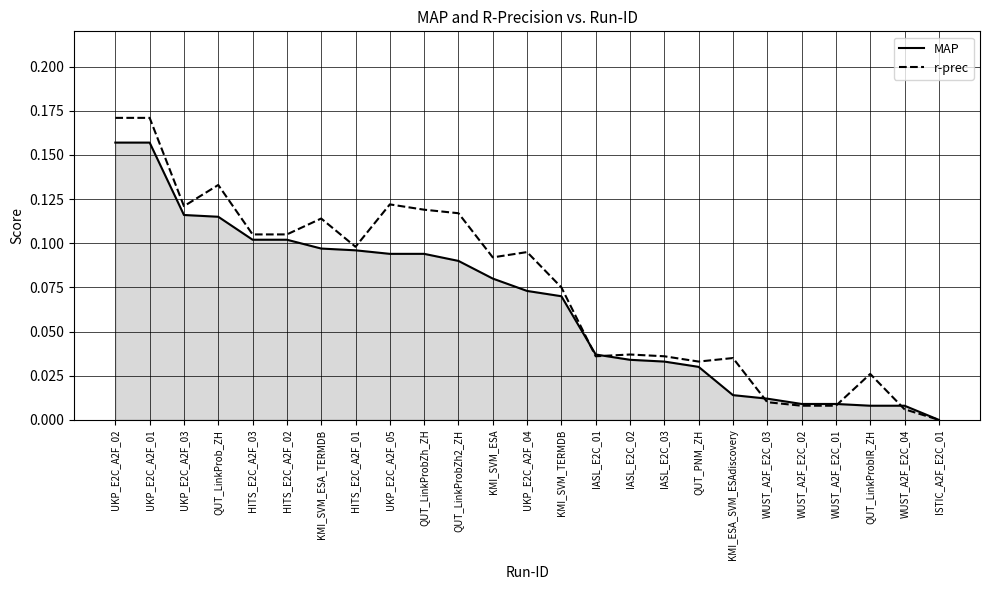

Which series has the largest total across all categories?

r-prec